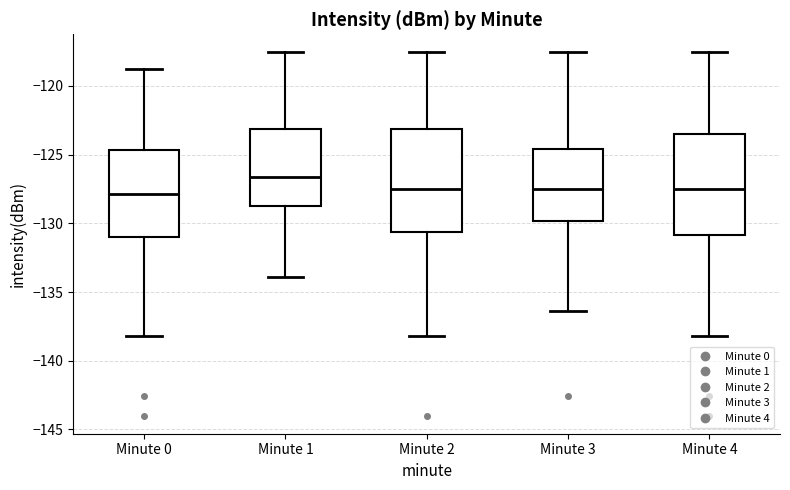

Reading left to right, transcribe this box plot: for each box, give where its median line is, the range the box spans, and where its two whiskers end, as read against the y-axis. The values are not printed on the chart, so give them approximately, as read against the axis.

Minute 0: median -128.0, box -131.0 to -124.5, whiskers -138.0 to -119.0
Minute 1: median -126.5, box -129.0 to -123.0, whiskers -134.0 to -117.5
Minute 2: median -127.5, box -130.5 to -123.0, whiskers -138.0 to -117.5
Minute 3: median -127.5, box -130.0 to -124.5, whiskers -136.5 to -117.5
Minute 4: median -127.5, box -131.0 to -123.5, whiskers -138.0 to -117.5